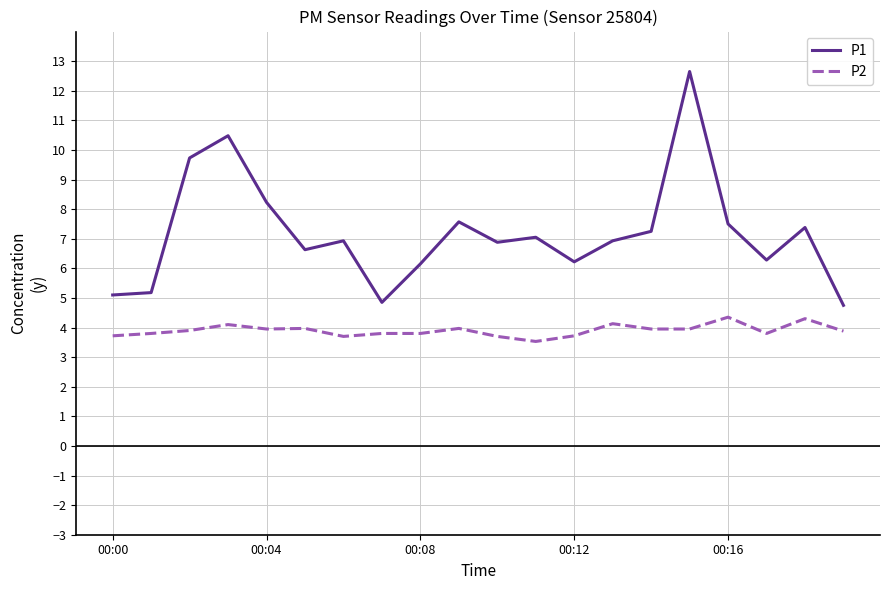

Which series has the largest range (max minus min)?

P1